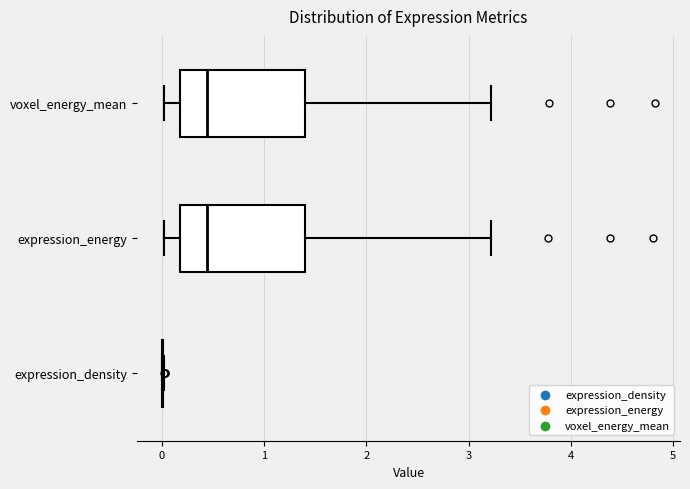

Reading bottom to top, read every box against the x-axis: the position of its median line, the range the box covers, and the ends of its whiskers. The values are not printed on the chart, so give them approximately, as read against the axis.

expression_density: box collapsed to a line at 0.0, whiskers 0.0 to 0.0
expression_energy: median 0.4, box 0.2 to 1.4, whiskers 0.0 to 3.2
voxel_energy_mean: median 0.4, box 0.2 to 1.4, whiskers 0.0 to 3.2